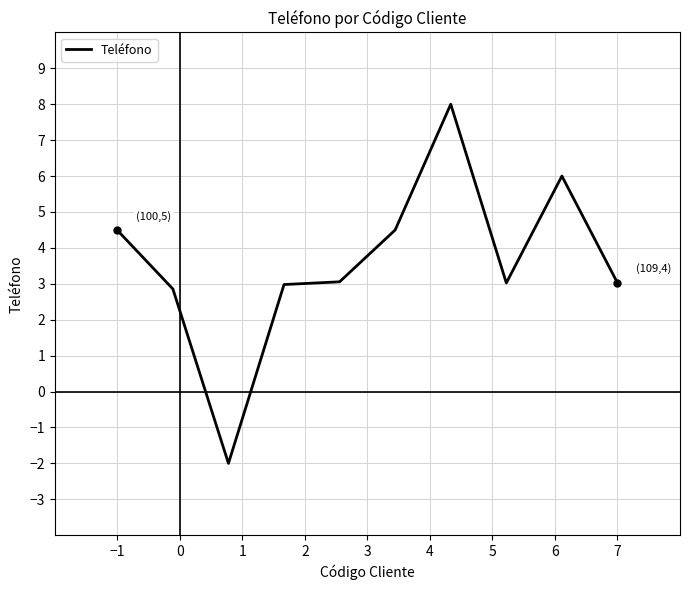

What is the difference between the maximum and minimum values?

10.0